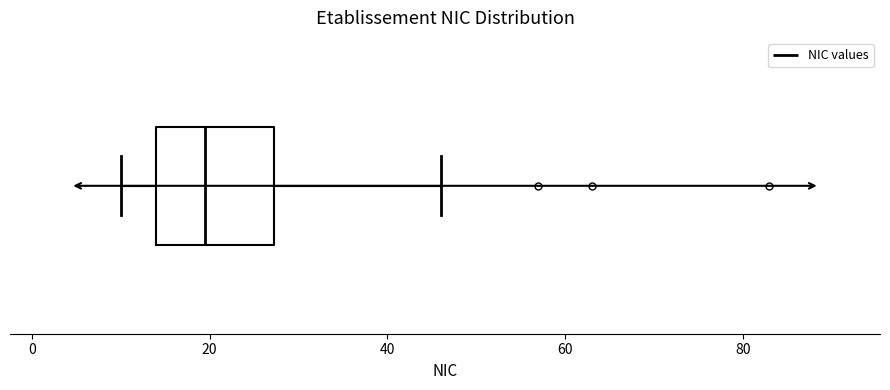

Read this box plot against the x-axis: the position of the median line, the range covered by the box, and the ends of both whiskers. The values are not printed on the chart, so give them approximately, as read against the axis.

median 20, box 14 to 28, whiskers 10 to 46